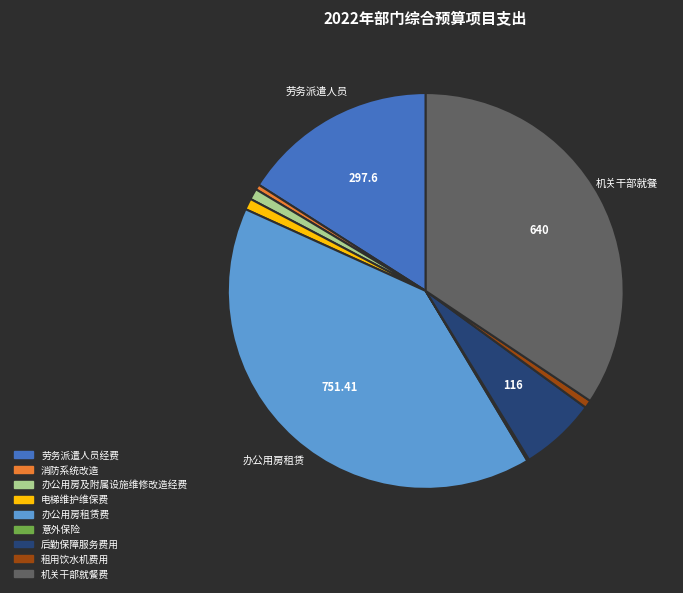

Which has a higher value, 后勤保障服务费用 or 办公用房及附属设施维修改造经费?

后勤保障服务费用